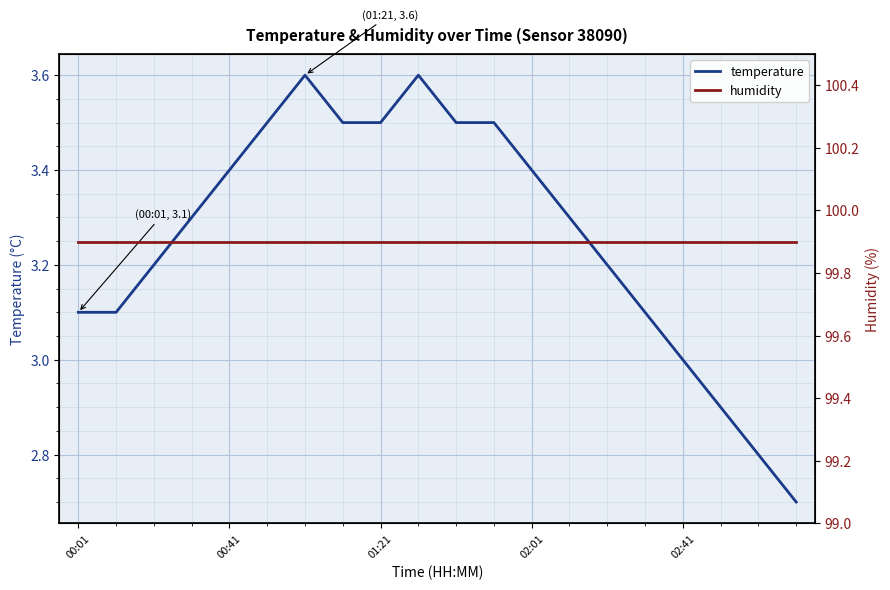

Reading left to right, transcribe all the data shown in this chart.

temperature: 3.1	3.1	3.2	3.3	3.4	3.5	3.6	3.5	3.5	3.6	3.5	3.5	3.4	3.3	3.2	3.1	3.0	2.9	2.8	2.7
humidity: 99.9	99.9	99.9	99.9	99.9	99.9	99.9	99.9	99.9	99.9	99.9	99.9	99.9	99.9	99.9	99.9	99.9	99.9	99.9	99.9